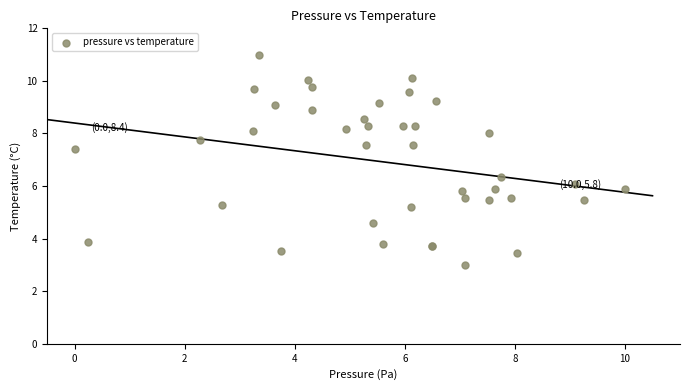

What Y value in the scatter plot is closest to 7?

7.4